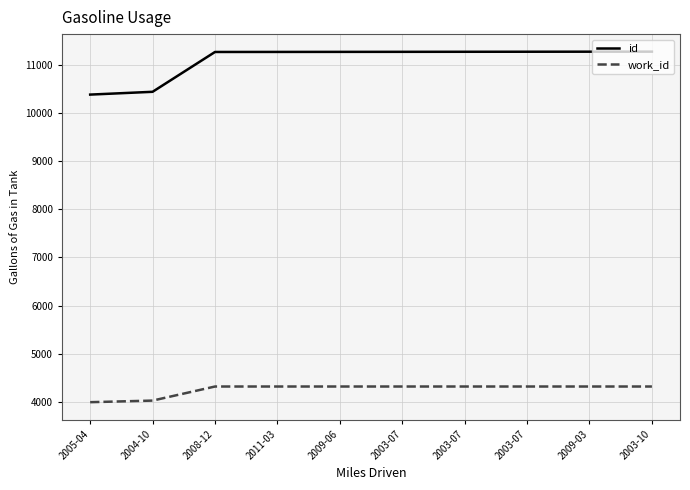

What are all the series names shown in the legend?

id, work_id